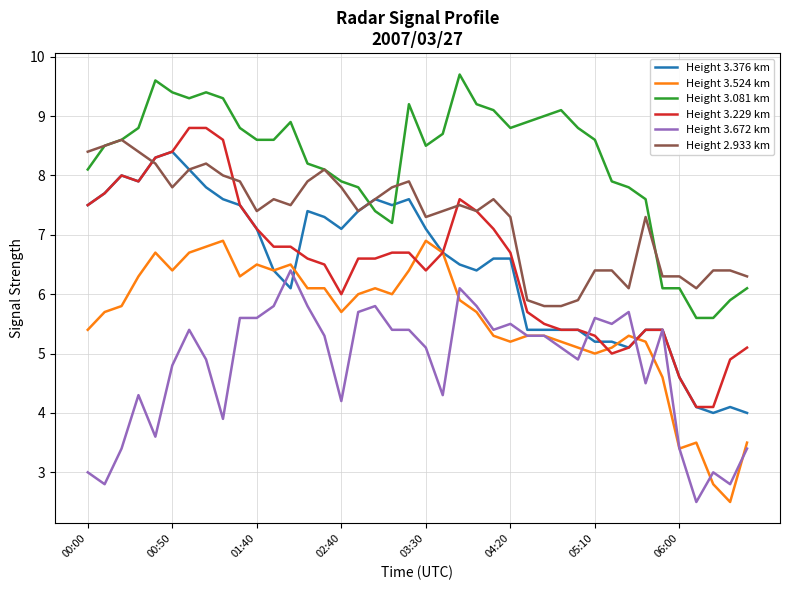

True or false: Height 3.081 km and Height 3.524 km cross at least once.

False